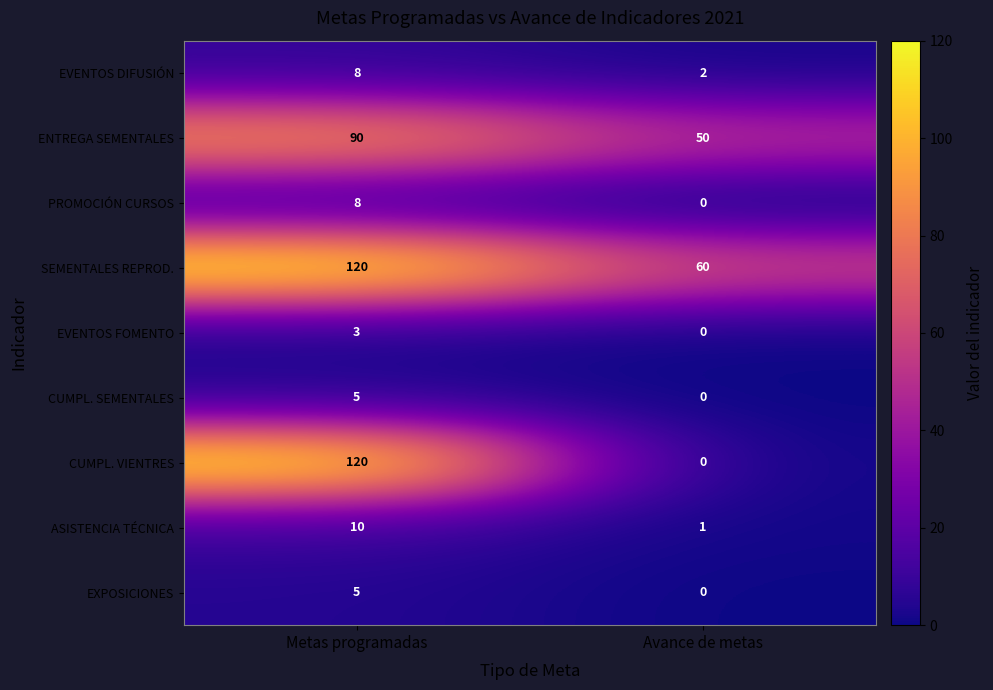

The value of CUMPL. SEMENTALES at Metas programadas is 7. True or false?

False